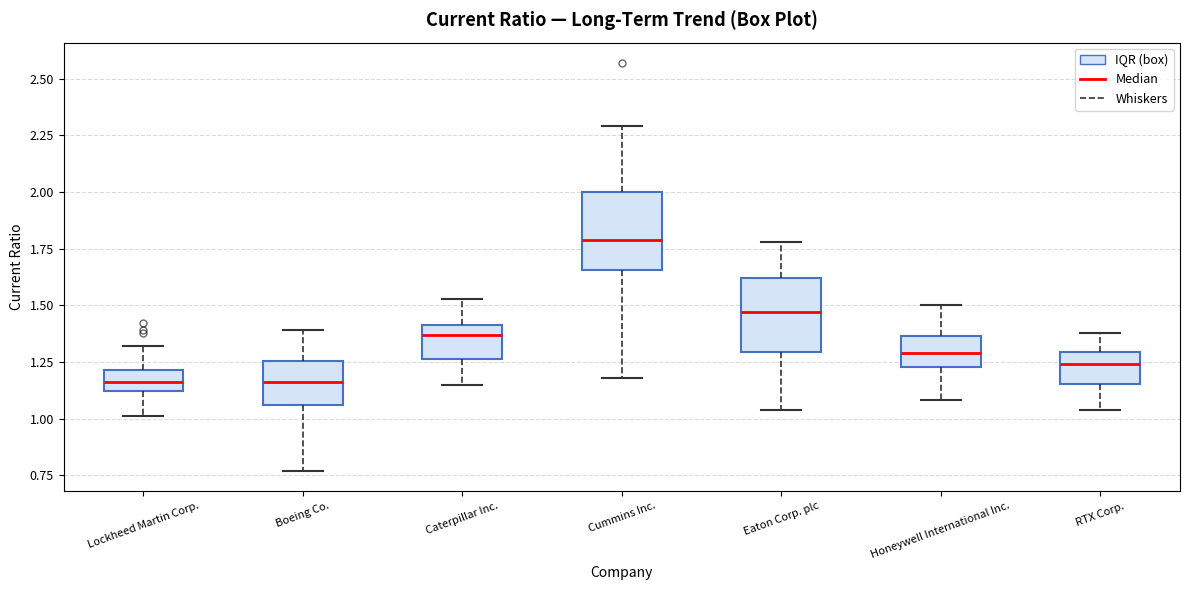

Reading left to right, read every box against the y-axis: the position of its median line, the range the box covers, and the ends of its whiskers. The values are not printed on the chart, so give them approximately, as read against the axis.

Lockheed Martin Corp.: median 1.15, box 1.10 to 1.20, whiskers 1.00 to 1.30
Boeing Co.: median 1.15, box 1.05 to 1.25, whiskers 0.75 to 1.40
Caterpillar Inc.: median 1.35, box 1.25 to 1.40, whiskers 1.15 to 1.55
Cummins Inc.: median 1.80, box 1.65 to 2.00, whiskers 1.20 to 2.30
Eaton Corp. plc: median 1.45, box 1.30 to 1.60, whiskers 1.05 to 1.80
Honeywell International Inc.: median 1.30, box 1.25 to 1.35, whiskers 1.10 to 1.50
RTX Corp.: median 1.25, box 1.15 to 1.30, whiskers 1.05 to 1.40